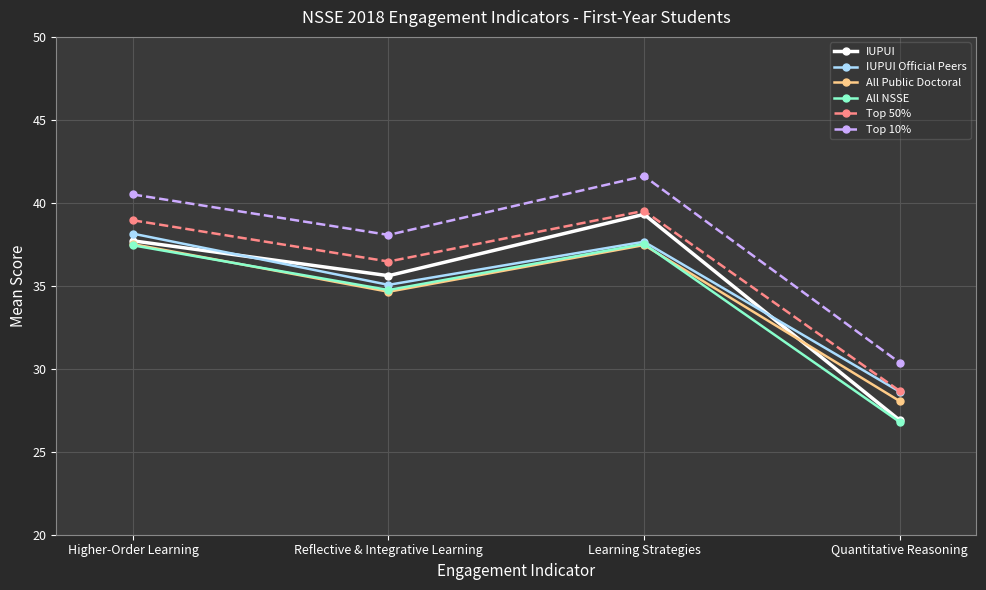

What is the sum of all All Public Doctoral values?

137.7